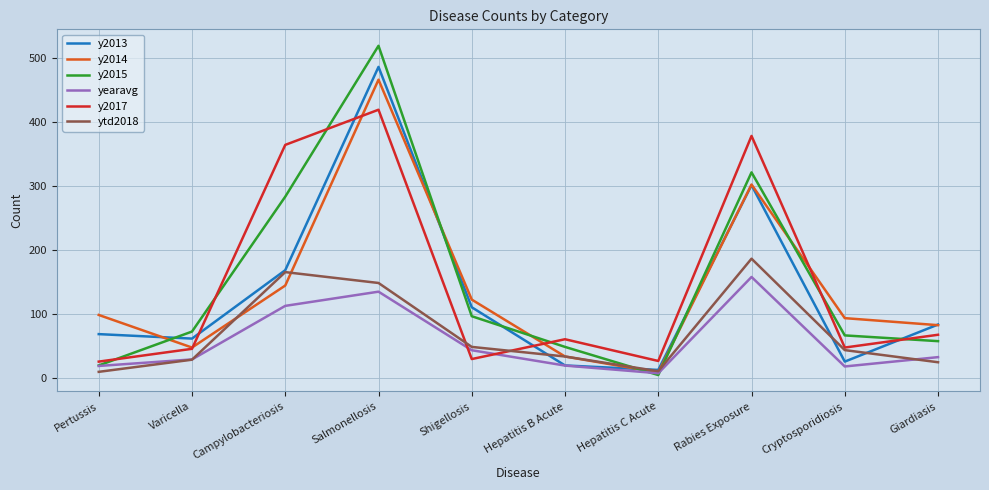

What is the total value across all series at Varicella?

281.4